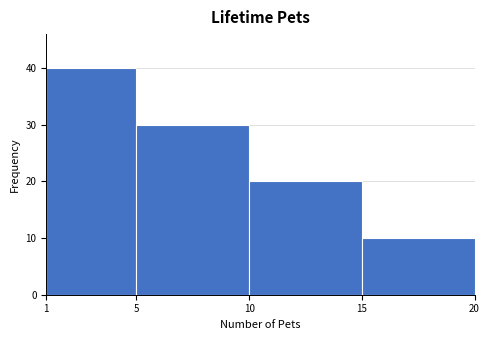

Over which range of the x-axis is the bar tallest?

1 to 5